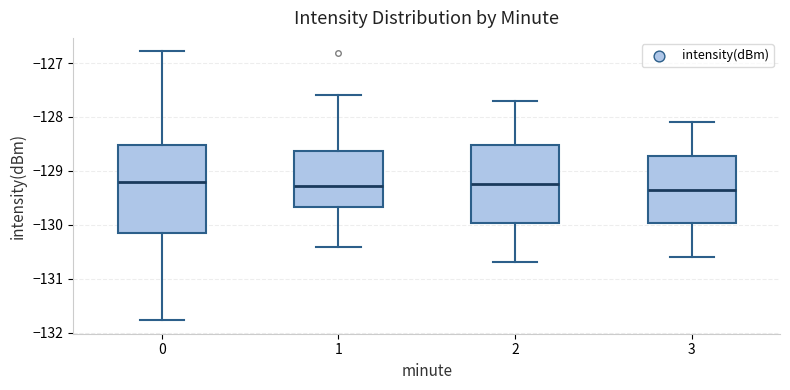

Reading left to right, transcribe this box plot: for each box, give where its median line is, the range the box spans, and where its two whiskers end, as read against the y-axis. The values are not printed on the chart, so give them approximately, as read against the axis.

0: median -129.2, box -130.2 to -128.5, whiskers -131.8 to -126.8
1: median -129.3, box -129.7 to -128.6, whiskers -130.4 to -127.6
2: median -129.2, box -130.0 to -128.5, whiskers -130.7 to -127.7
3: median -129.3, box -130.0 to -128.7, whiskers -130.6 to -128.1